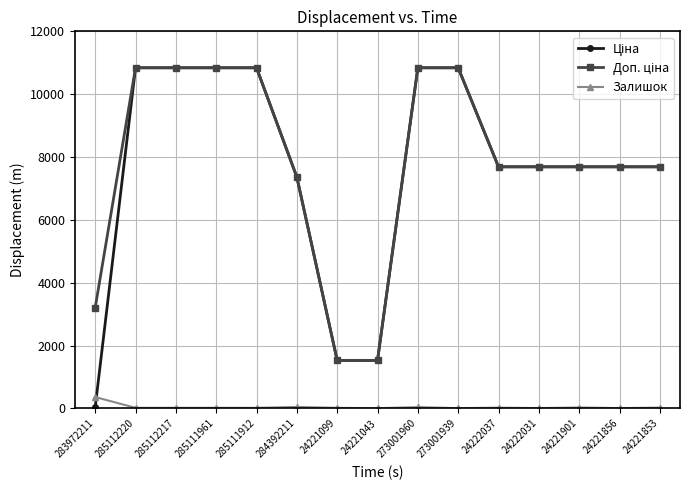

What is the label of the 1st point from the right?

24221853